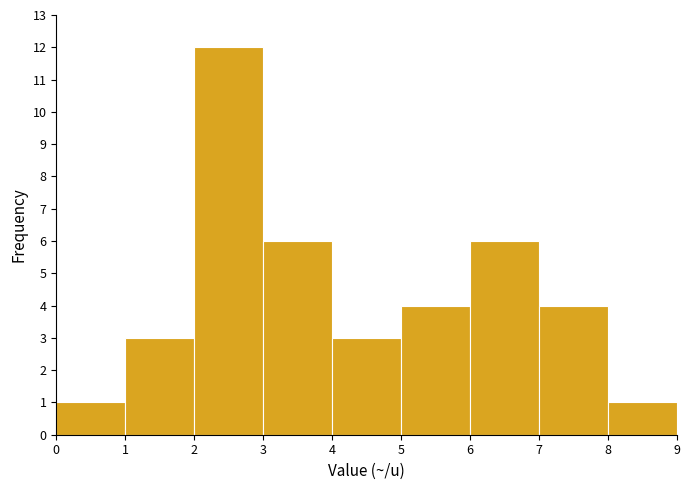

Over which range of the x-axis is the bar tallest?

2 to 3